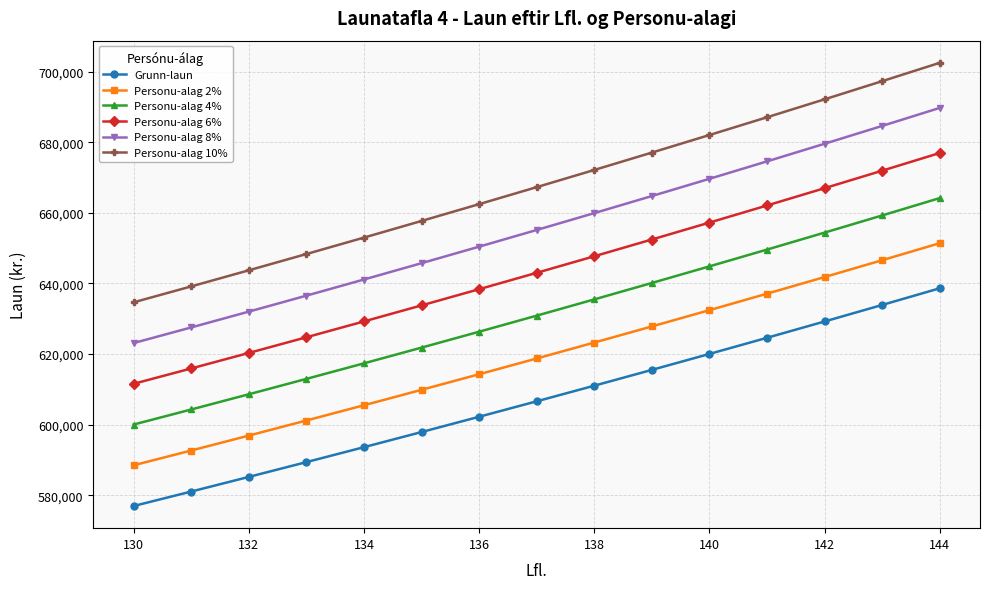

What is the difference between the maximum and minimum values in the Personu-alag 6% series?

65368